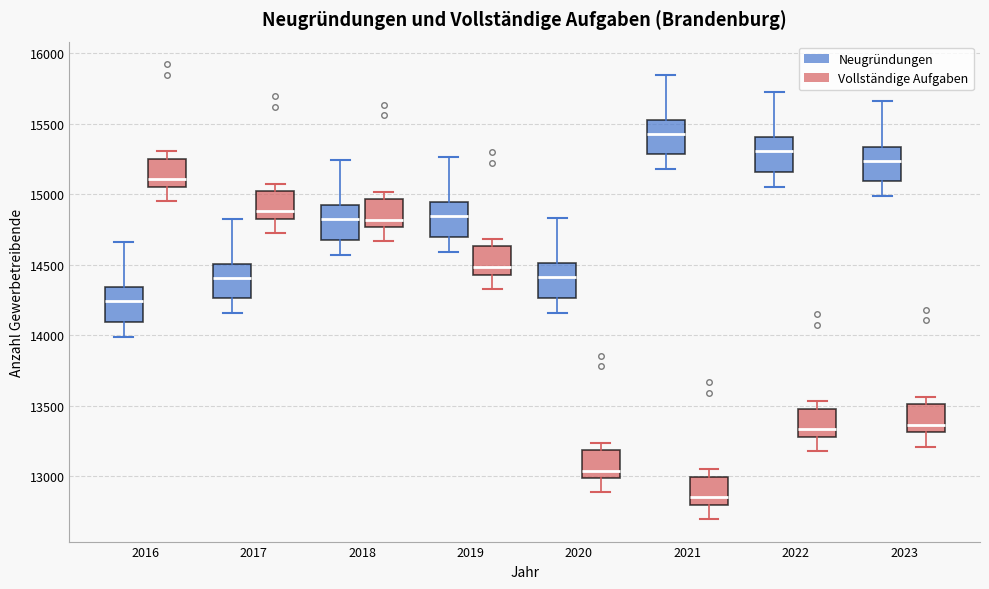

Where is the upper edge of the box for 2022 (Vollständige Aufgaben) on the y-axis? The values are not printed on the chart, so give them approximately, as read against the axis.

13500